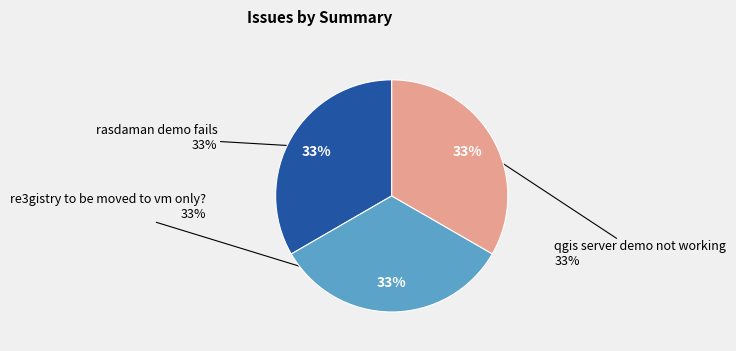

How many segments does this pie chart have?

3